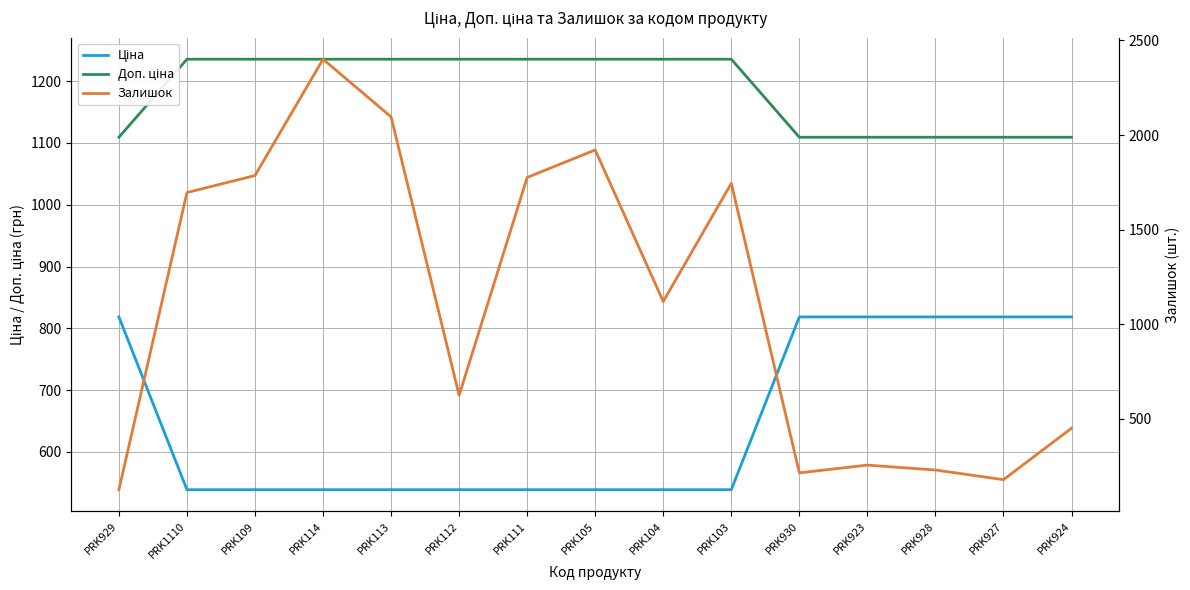

True or false: Доп. ціна and Ціна intersect in this chart.

False